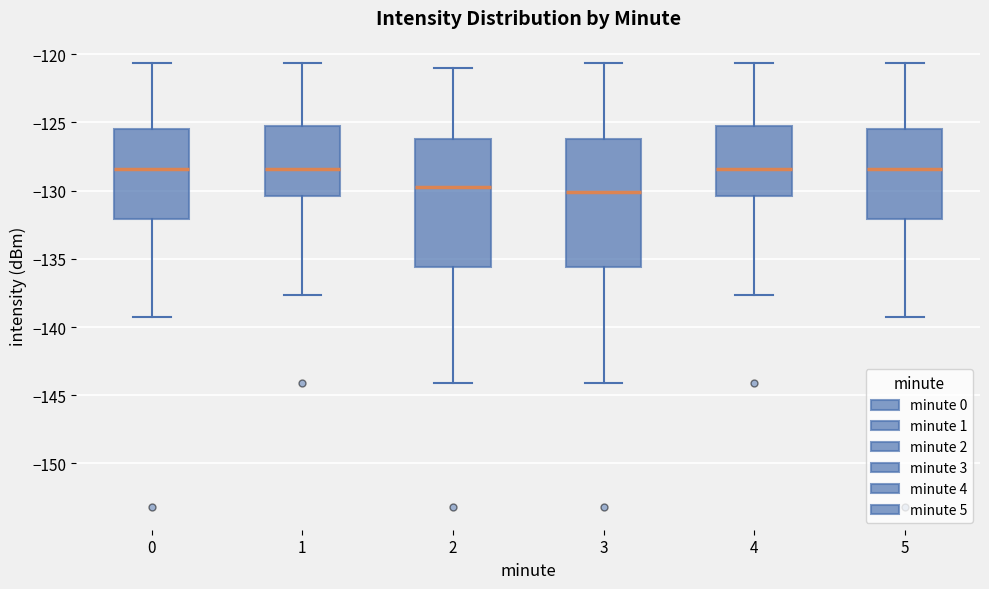

Where does the upper whisker of the box at x = 3 end on the y-axis? The values are not printed on the chart, so give them approximately, as read against the axis.

-120.5